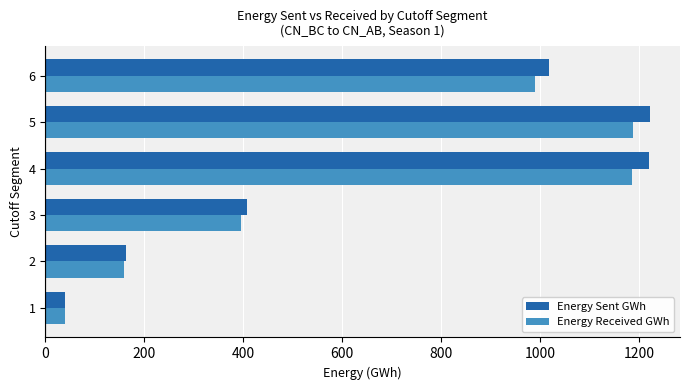

At how many categories does at least one series exceed 131?

5